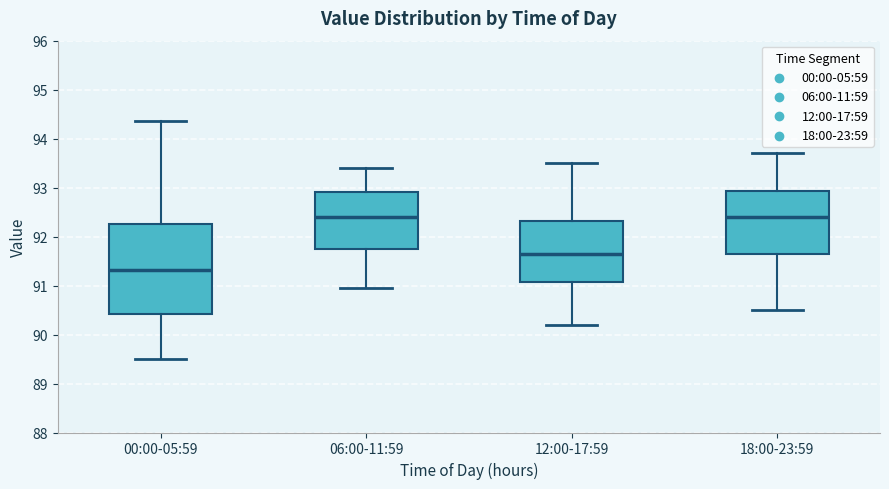

Which box's median line is the lowest?

00:00-05:59